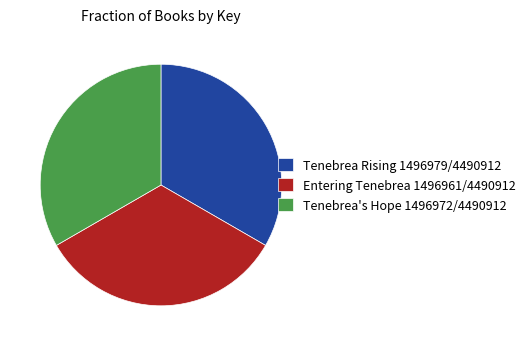

Combined, do Tenebrea Rising 1496979/4490912 and Tenebrea's Hope 1496972/4490912 account for over 50%?

Yes